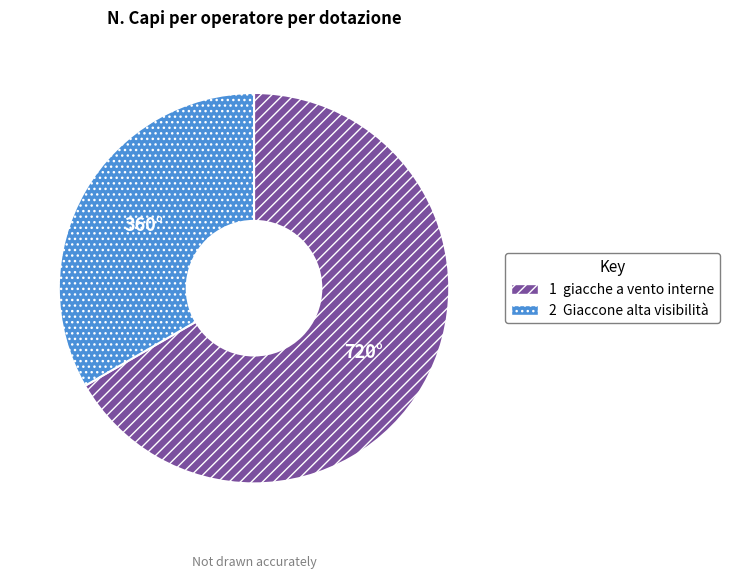

Is there a majority slice in this chart?

Yes